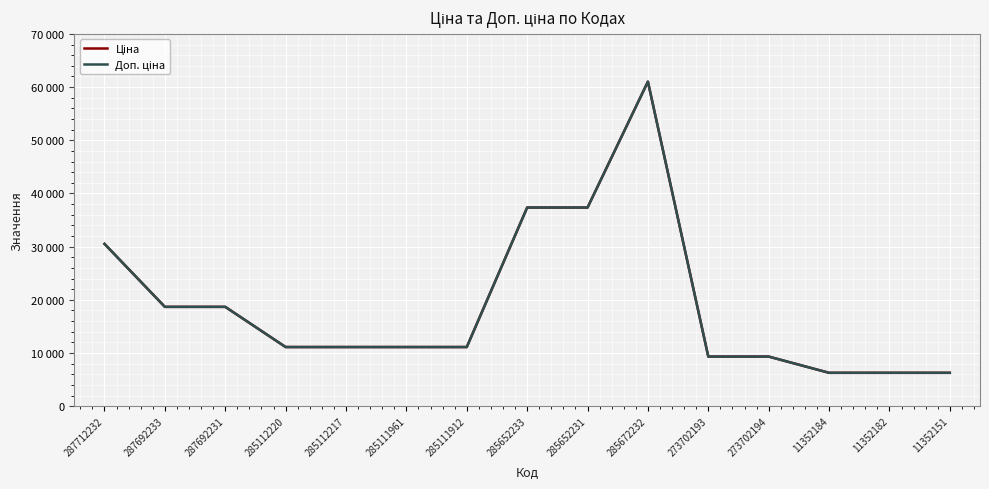

True or false: Доп. ціна and Ціна intersect in this chart.

False